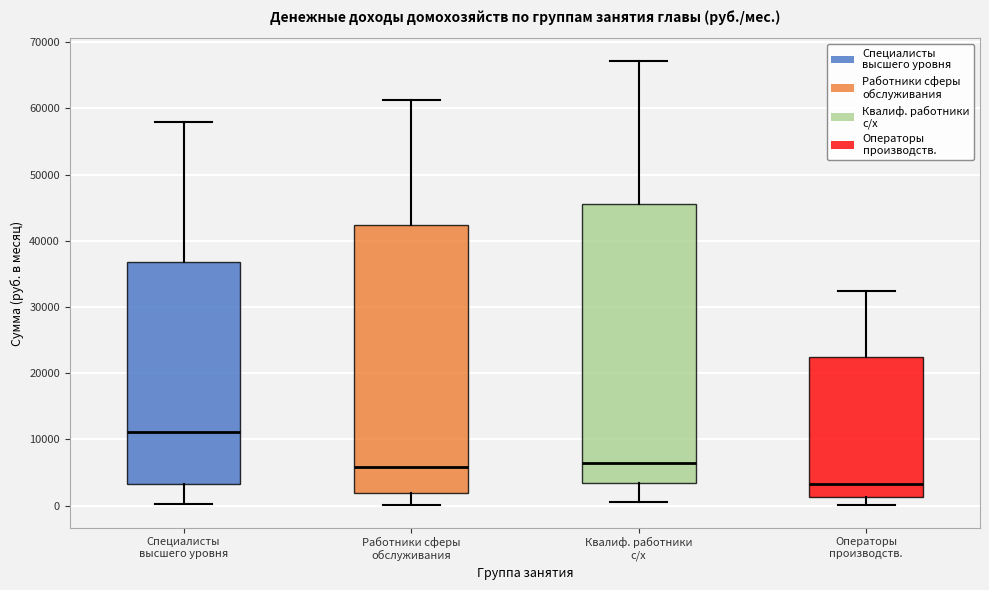

Reading left to right, read every box against the y-axis: the position of its median line, the range the box covers, and the ends of its whiskers. The values are not printed on the chart, so give them approximately, as read against the axis.

Специалисты высшего уровня: median 11000, box 3000 to 37000, whiskers 0 to 58000
Работники сферы обслуживания: median 6000, box 2000 to 42000, whiskers 0 to 61000
Квалиф. работники с/х: median 6000, box 3000 to 46000, whiskers 1000 to 67000
Операторы производств.: median 3000, box 1000 to 22000, whiskers 0 to 32000